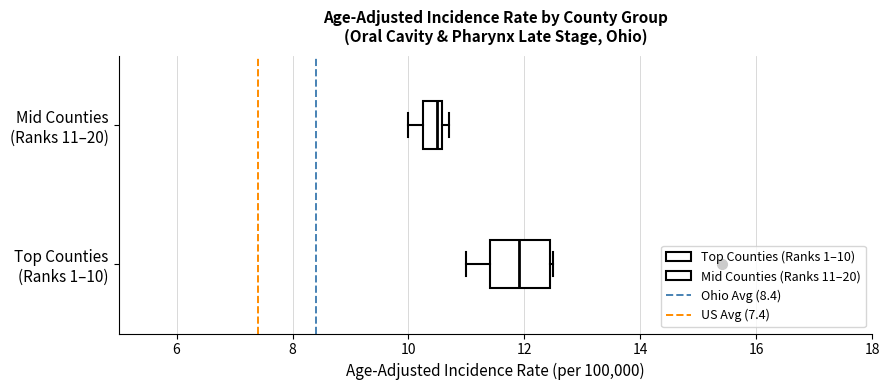

Reading bottom to top, read every box against the x-axis: the position of its median line, the range the box covers, and the ends of its whiskers. The values are not printed on the chart, so give them approximately, as read against the axis.

Top Counties (Ranks 1–10): median 12.0, box 11.4 to 12.4, whiskers 11.0 to 12.6
Mid Counties (Ranks 11–20): median 10.6 (just left of the box's right edge), box 10.2 to 10.6, whiskers 10.0 to 10.8